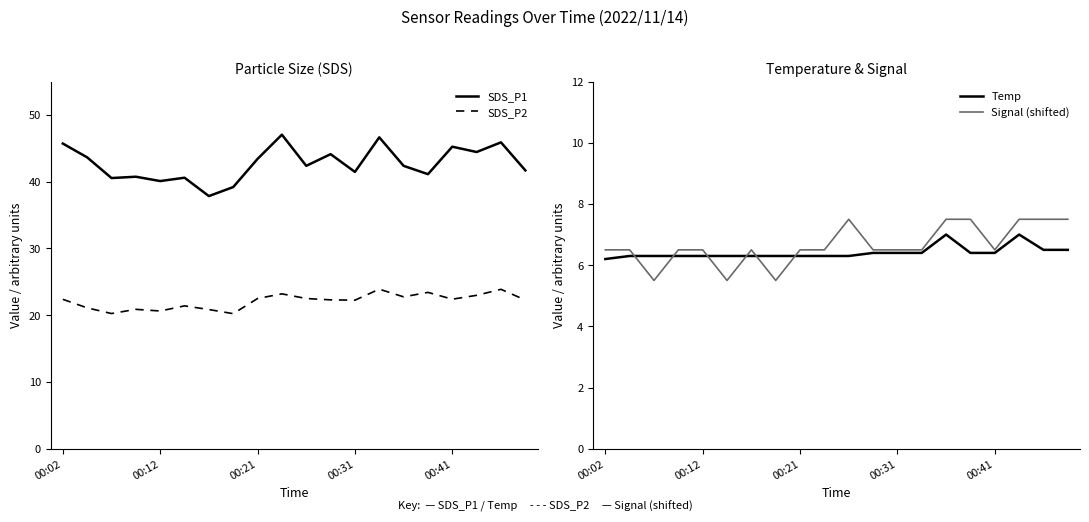

What are all the series names shown in the legend?

SDS_P1, SDS_P2, Temp, Signal (shifted)